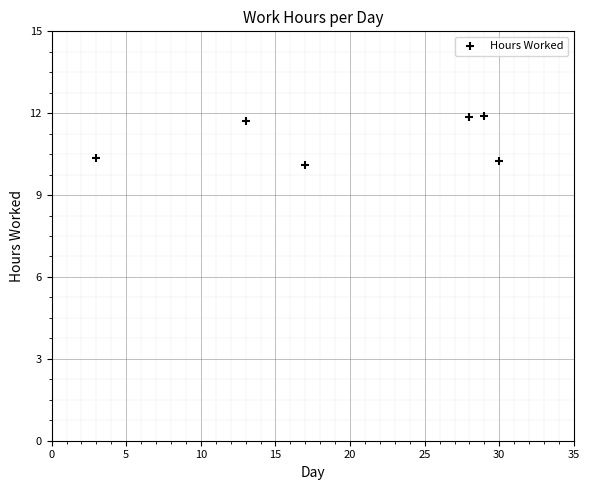

What is the range of X values (max minus min)?

27.0